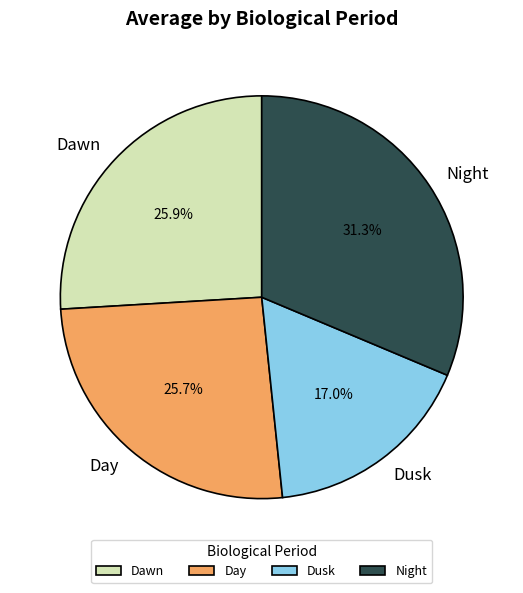

The Dawn slice represents 26% of the pie. True or false?

True